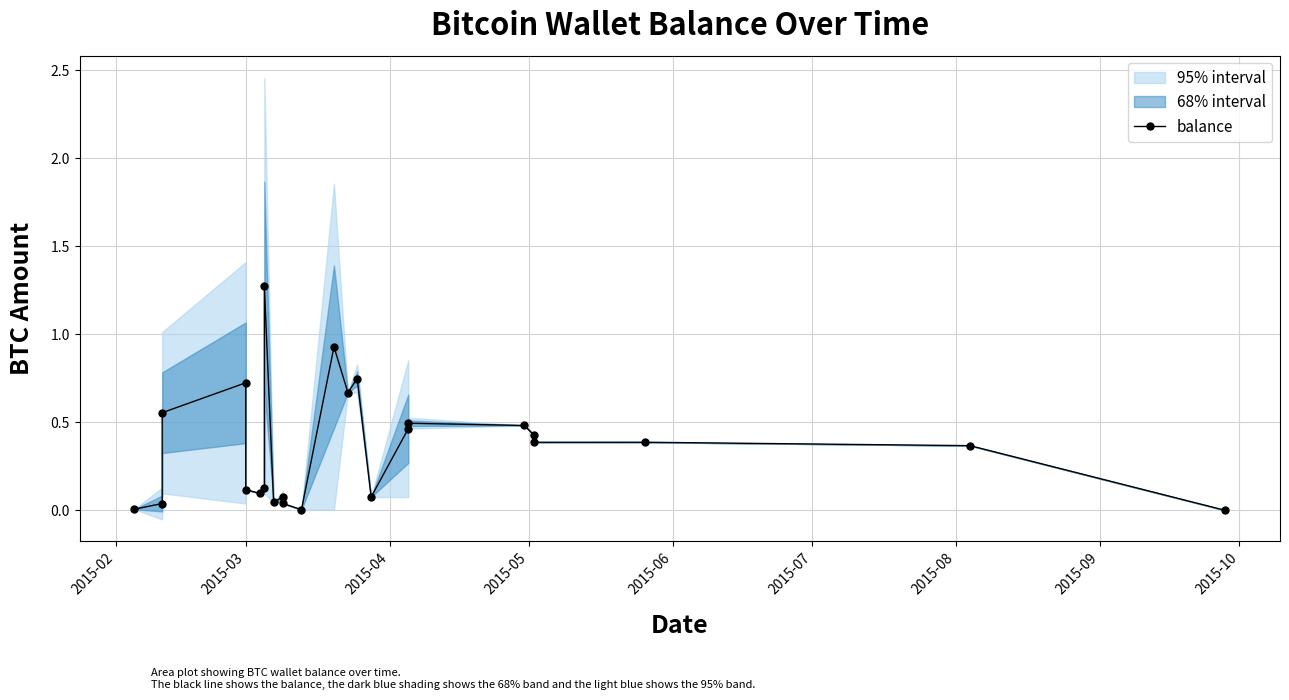

True or false: there are more than 1 points higher than both neighbors.

True